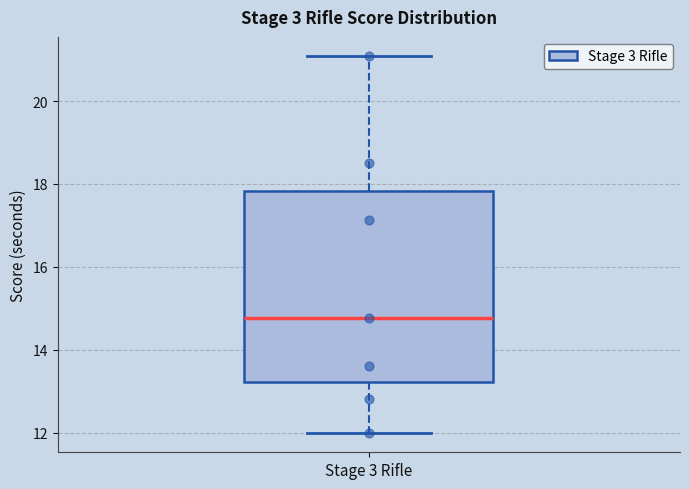

Where is the lower edge of the box for Stage 3 Rifle on the y-axis? The values are not printed on the chart, so give them approximately, as read against the axis.

13.2